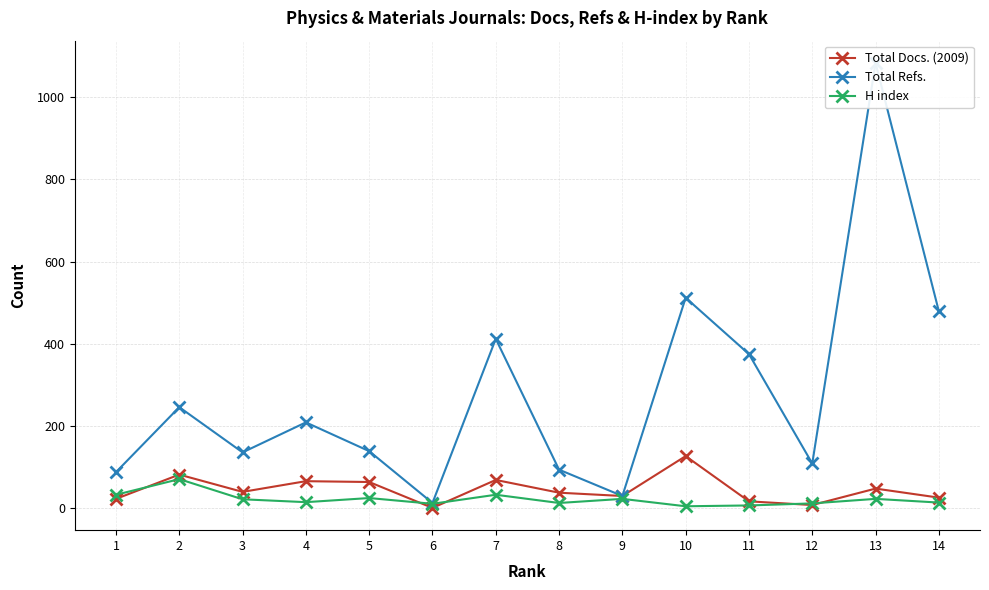

What is the value of the Total Docs. (2009) point at the 3rd from the left?

40